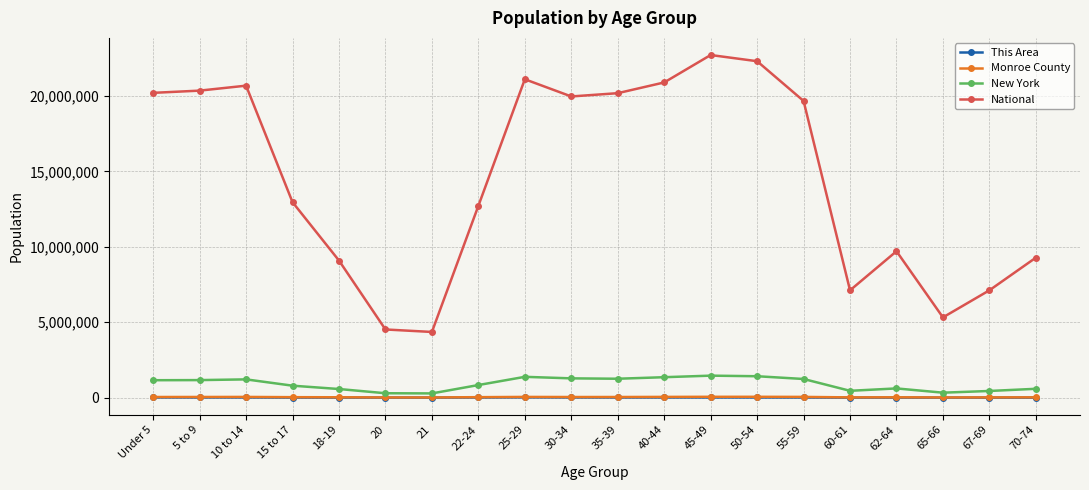

Which series has the largest range (max minus min)?

National